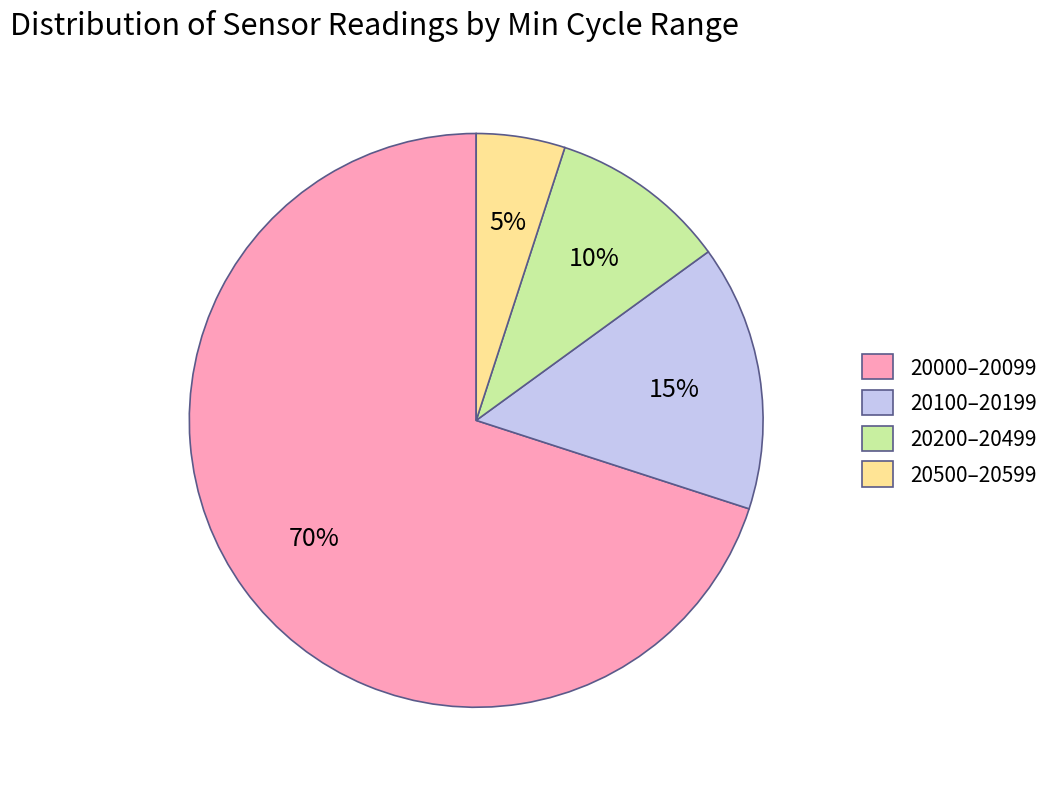

Rank the categories by value from lowest to highest.

20500–20599, 20200–20499, 20100–20199, 20000–20099